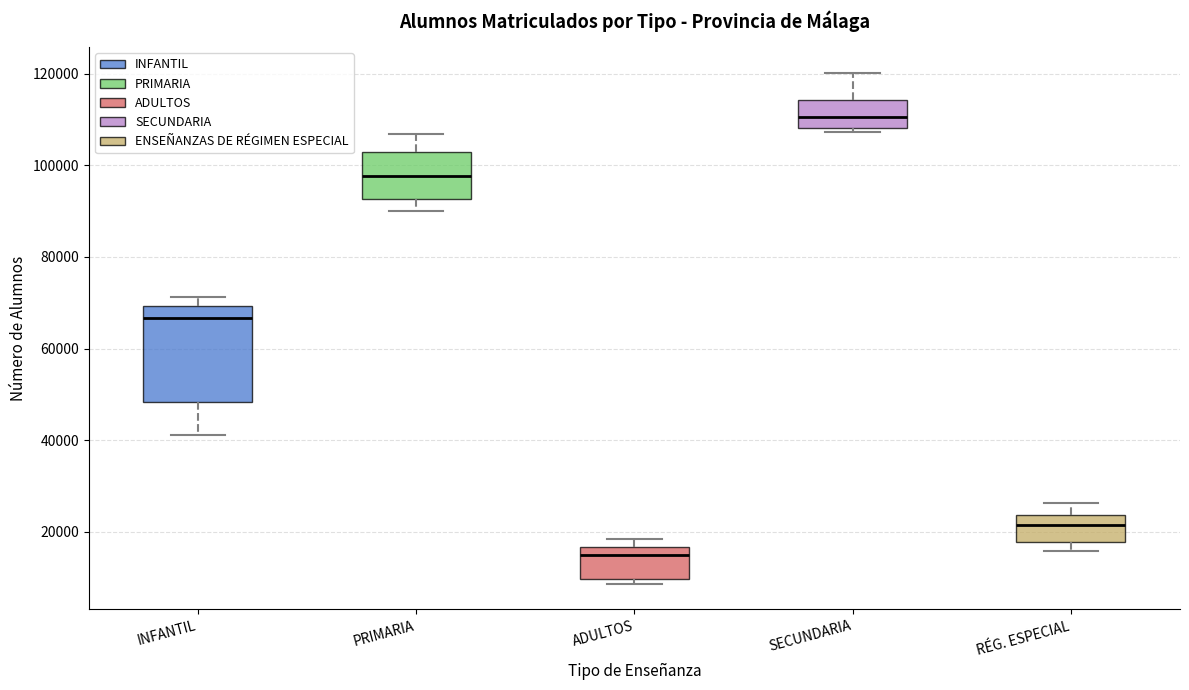

Reading left to right, transcribe this box plot: for each box, give where its median line is, the range the box spans, and where its two whiskers end, as read against the y-axis. The values are not printed on the chart, so give them approximately, as read against the axis.

INFANTIL: median 66000, box 48000 to 70000, whiskers 42000 to 72000
PRIMARIA: median 98000, box 92000 to 102000, whiskers 90000 to 106000
ADULTOS: median 14000, box 10000 to 16000, whiskers 8000 to 18000
SECUNDARIA: median 110000, box 108000 to 114000, whiskers 108000 (just below the box's lower edge) to 120000
RÉG. ESPECIAL: median 22000, box 18000 to 24000, whiskers 16000 to 26000